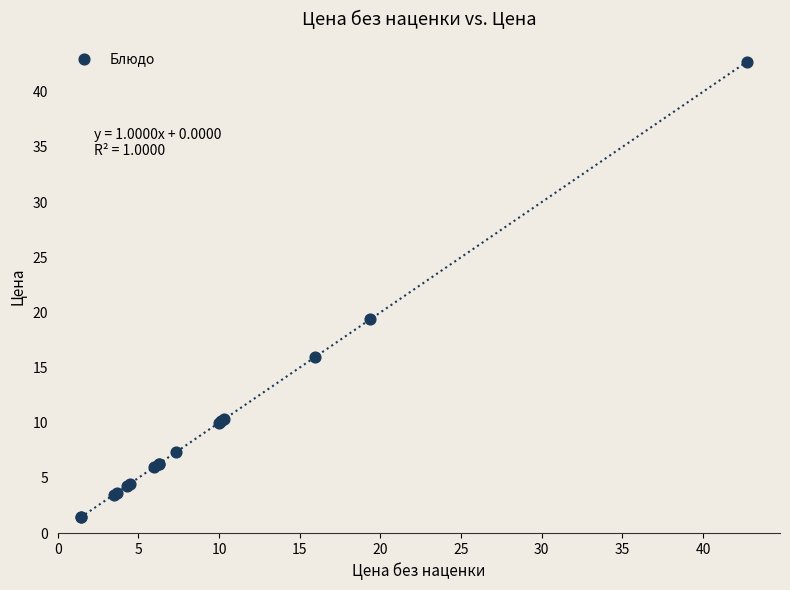

What Y value in the scatter plot is closest to 22?

19.4